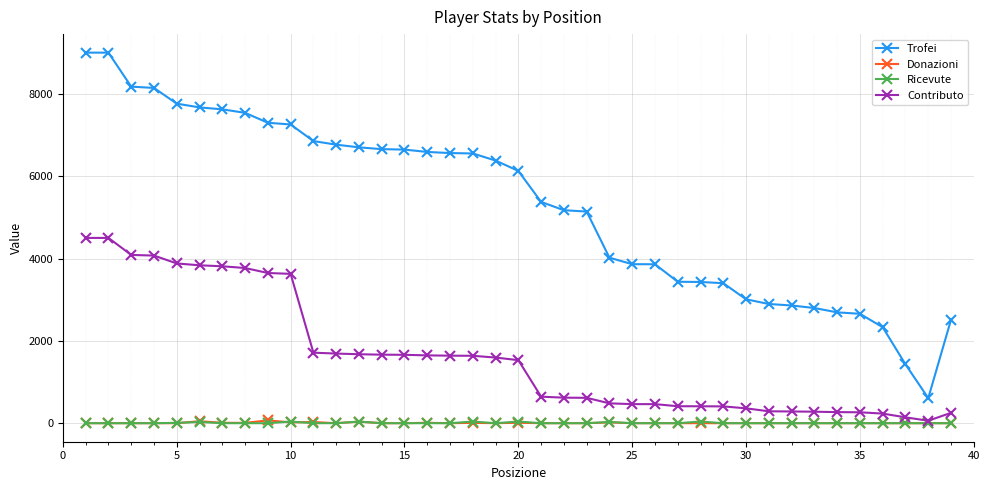

True or false: Trofei and Ricevute cross at least once.

False